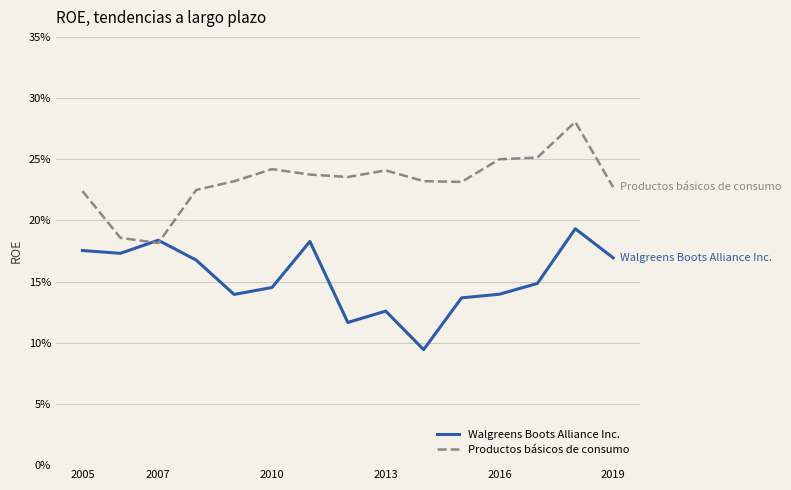

Is this an area chart (filled region under the line)?

No